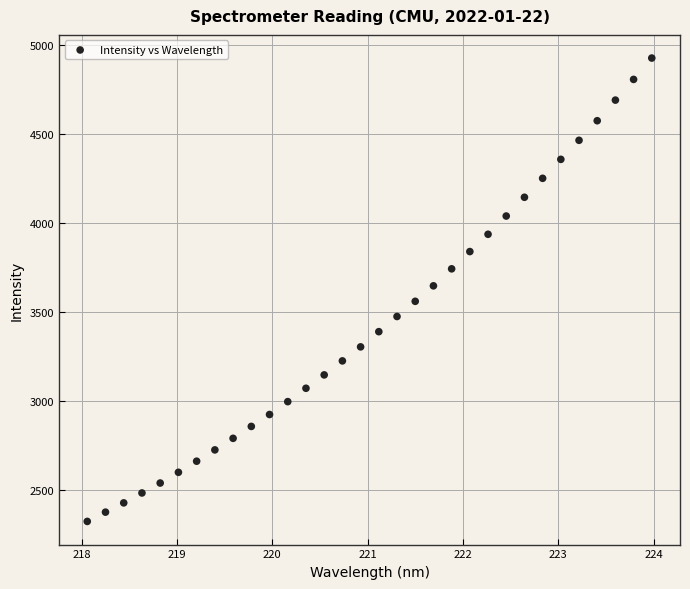

What is the range of Y values (max minus min)?

2601.6